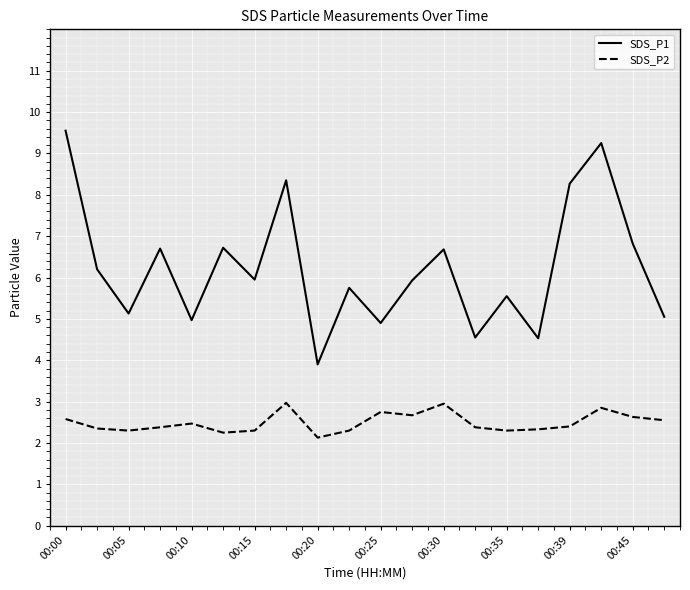

Rank the series by their maximum value, from highest to lowest.

SDS_P1, SDS_P2